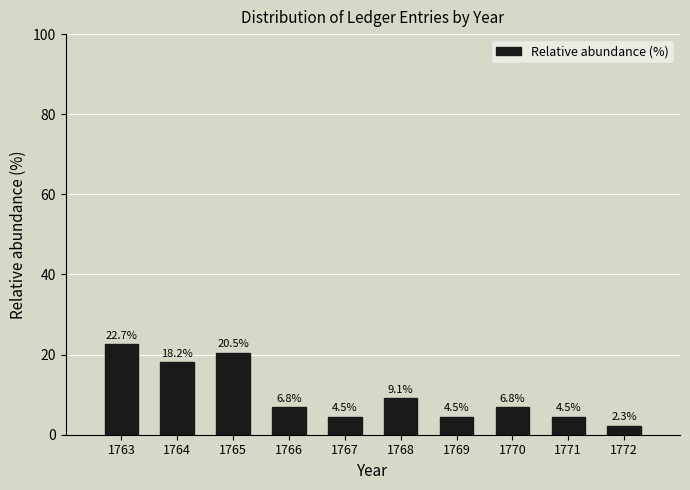

Reading left to right, list all the values displayed in this chart.

1763=22.7	1764=18.2	1765=20.5	1766=6.8	1767=4.5	1768=9.1	1769=4.5	1770=6.8	1771=4.5	1772=2.3